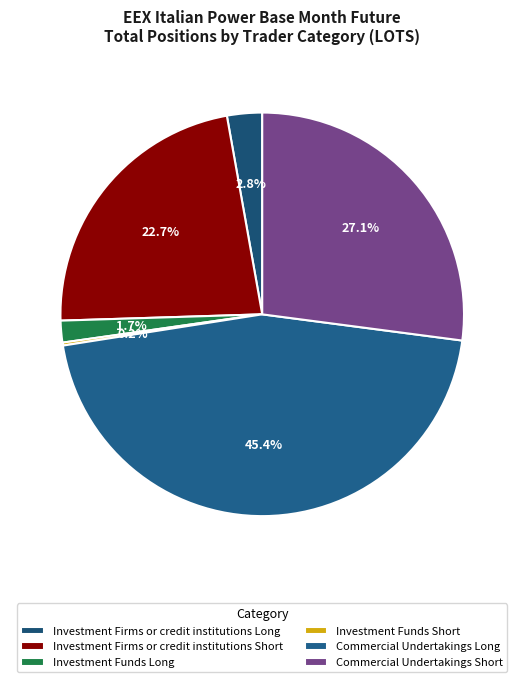

To the nearest percent, what percentage of the pie is Commercial Undertakings Short?

27%